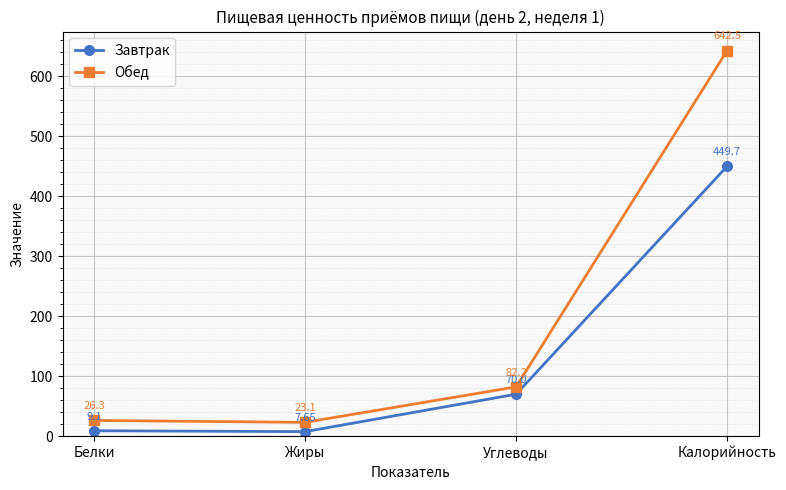

What is the value of the Завтрак point at the 1st from the left?

9.1